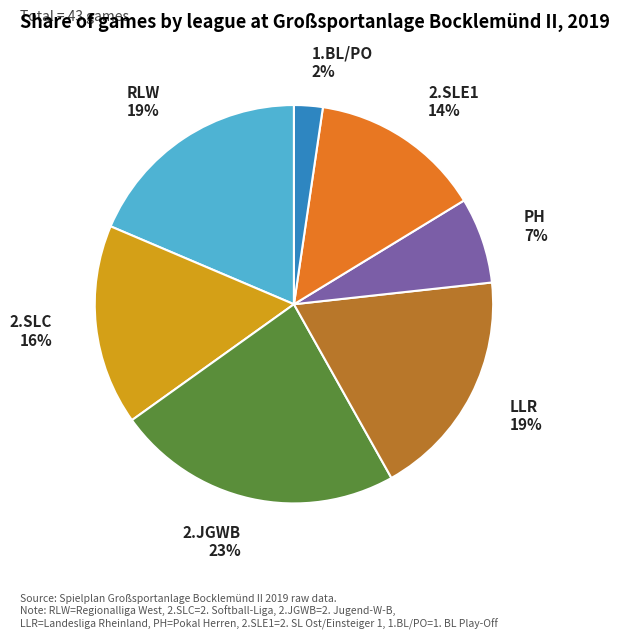

Count the number of slices in the pie.

7